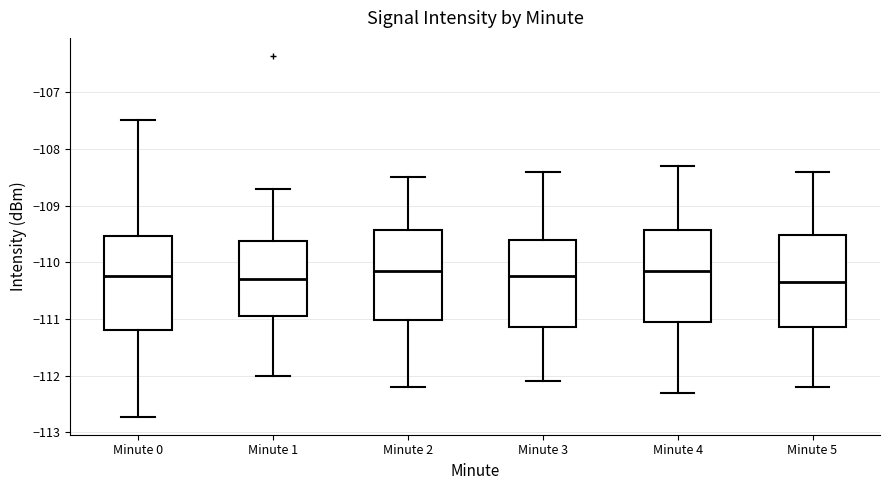

Reading left to right, transcribe this box plot: for each box, give where its median line is, the range the box spans, and where its two whiskers end, as read against the y-axis. The values are not printed on the chart, so give them approximately, as read against the axis.

Minute 0: median -110.2, box -111.2 to -109.5, whiskers -112.7 to -107.5
Minute 1: median -110.3, box -110.9 to -109.6, whiskers -112.0 to -108.7
Minute 2: median -110.1, box -111.0 to -109.4, whiskers -112.2 to -108.5
Minute 3: median -110.2, box -111.1 to -109.6, whiskers -112.1 to -108.4
Minute 4: median -110.1, box -111.0 to -109.4, whiskers -112.3 to -108.3
Minute 5: median -110.3, box -111.1 to -109.5, whiskers -112.2 to -108.4